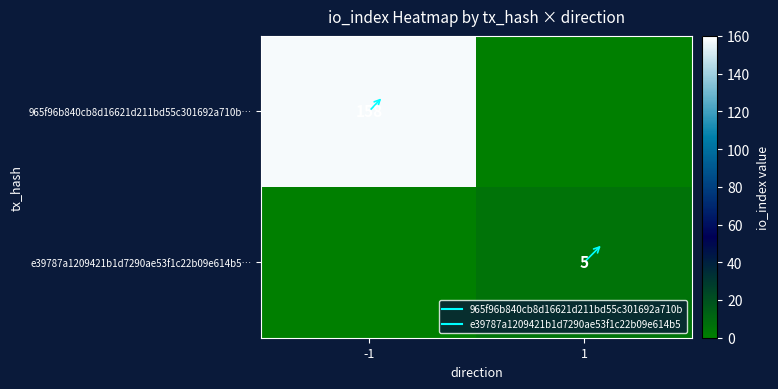

What is the difference between the 965f96b840cb8d16621d211bd55c301692a710b… values at 1 and -1?

158